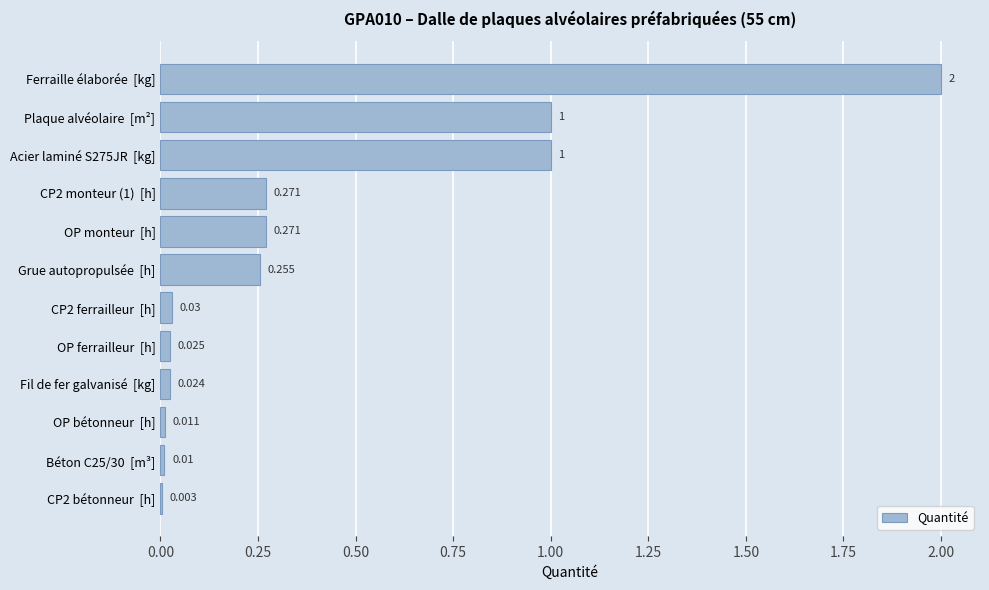

Which category has the highest value across all series?

Ferraille élaborée  [kg]